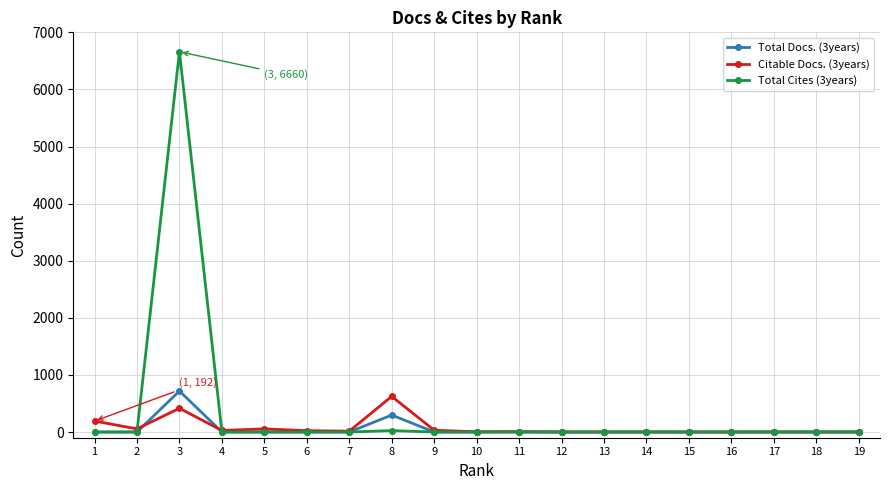

True or false: Citable Docs. (3years) has a value of 31 at 9.

True